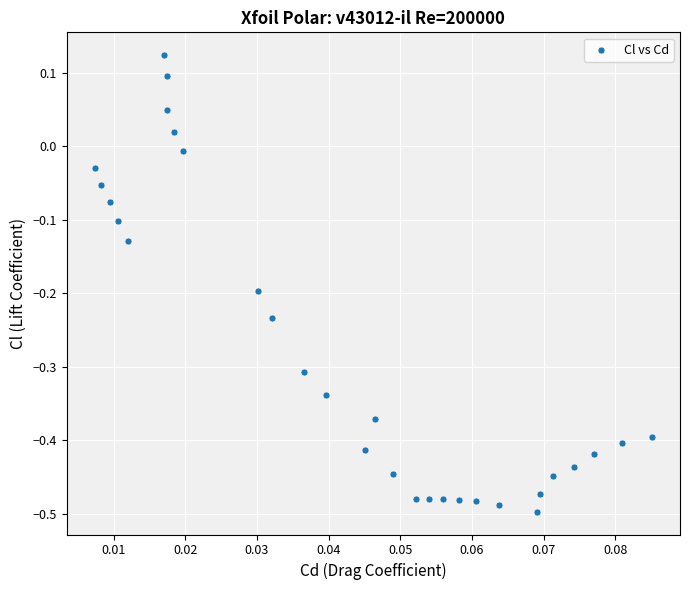

What is the range of Y values (max minus min)?

0.6